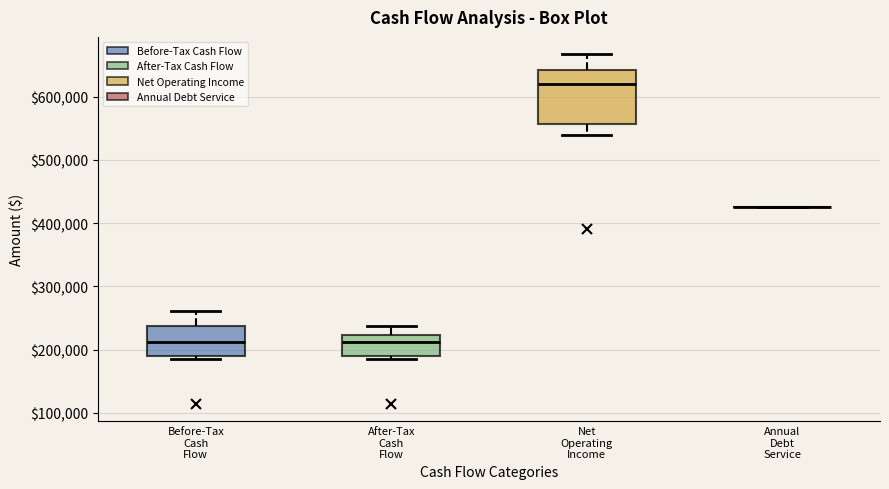

Where is the lower edge of the box for After-Tax Cash Flow on the y-axis? The values are not printed on the chart, so give them approximately, as read against the axis.

190000